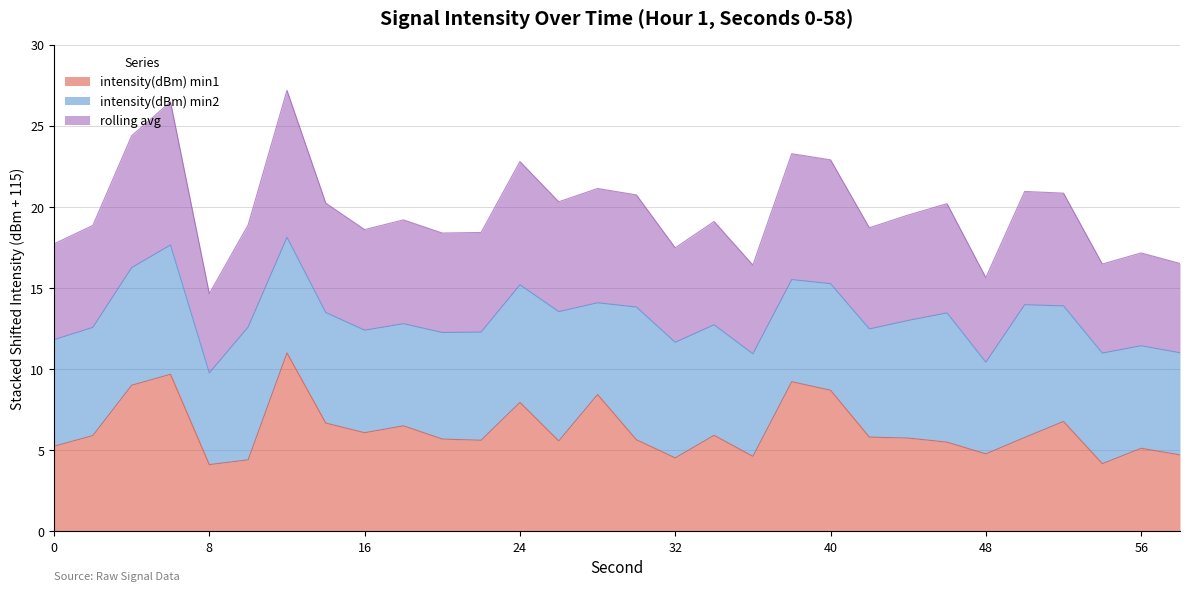

Is it true that intensity(dBm) min1 equals 5.9 at 8?

False